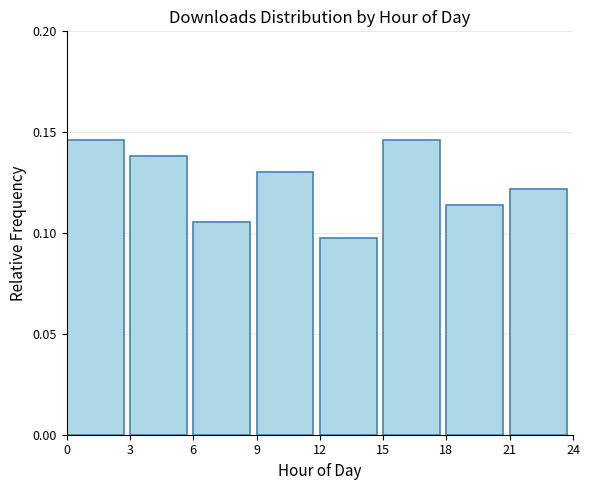

How tall is the bar that spans 15 to 18 on the x-axis? The values are not printed on the chart, so give them approximately, as read against the axis.

0.145